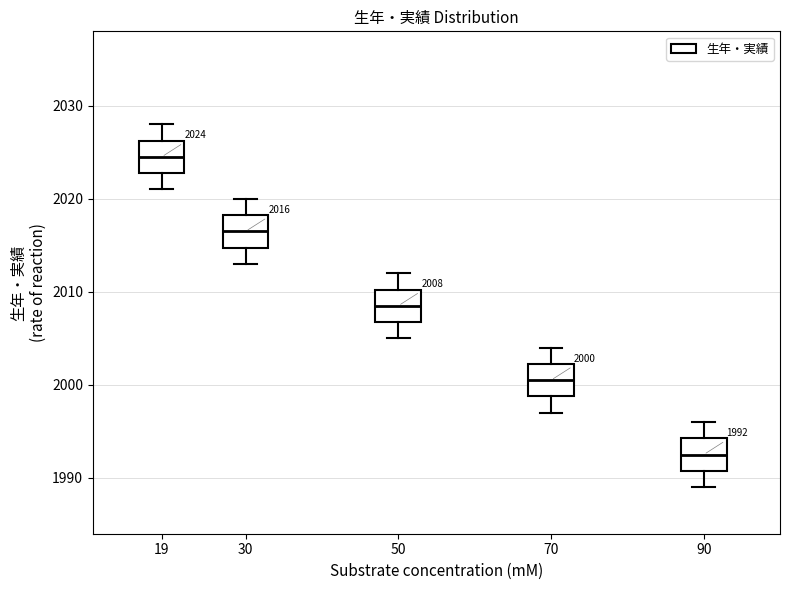

Which box's median line is the lowest?

90